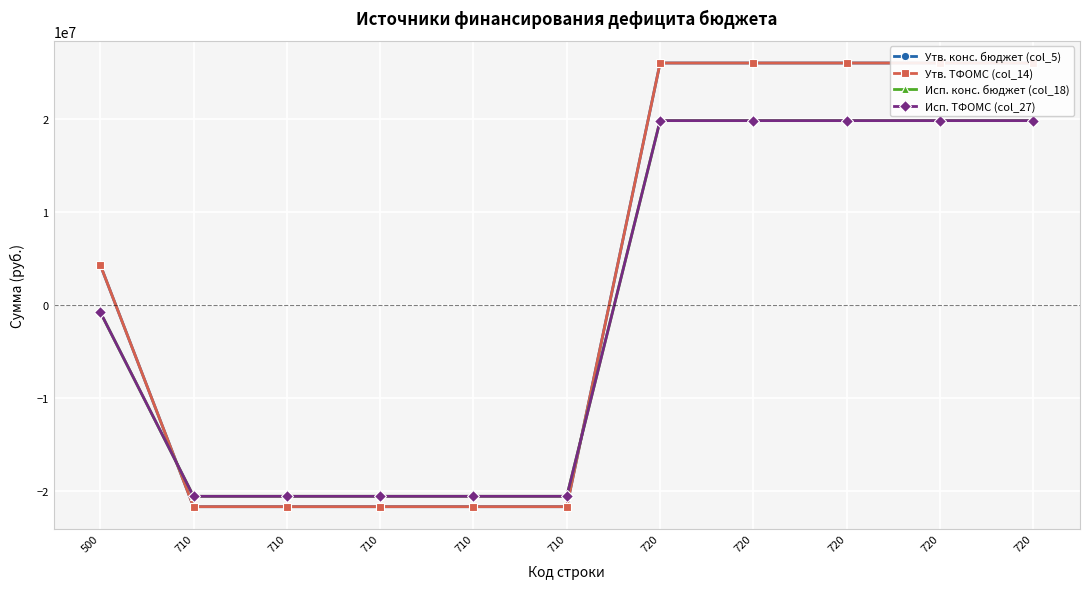

How many values in Утв. ТФОМС (col_14) are above zero?

6